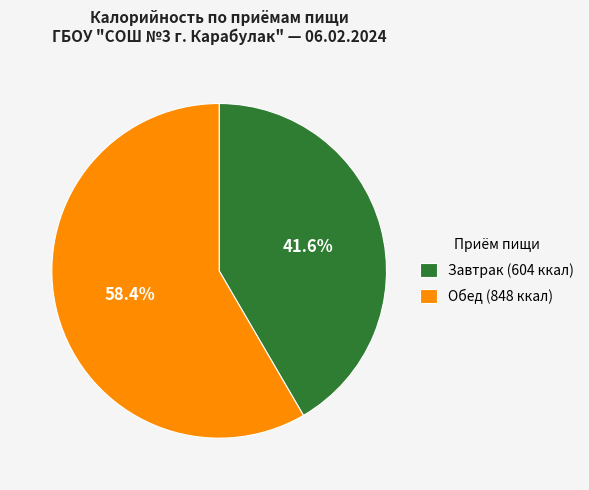

Rank the categories by value from lowest to highest.

Завтрак, Обед